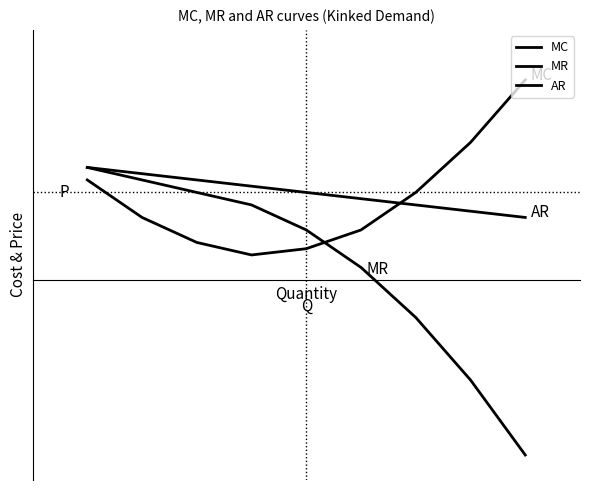

True or false: MC and MR cross at least once.

True